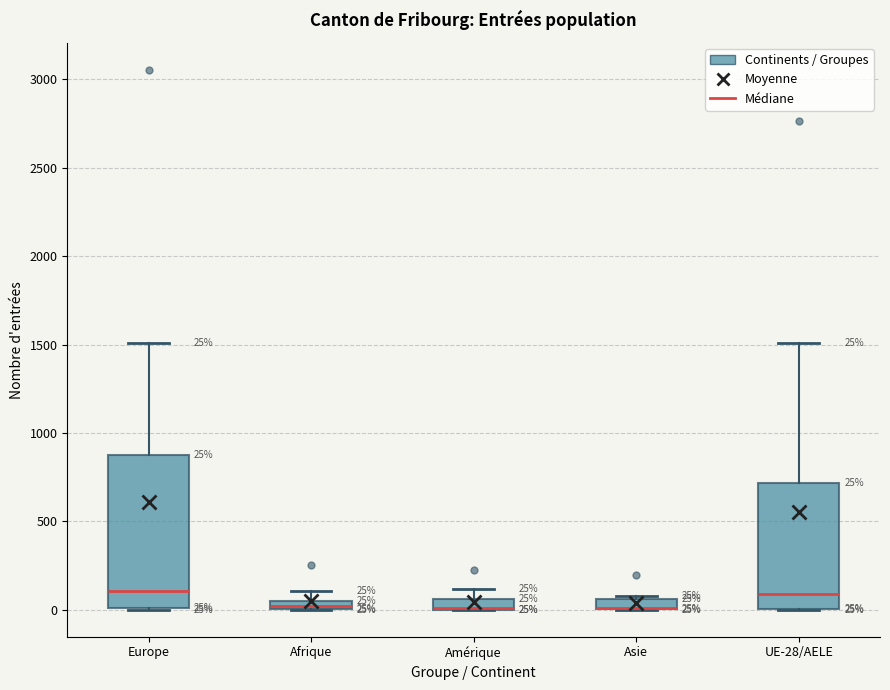

Which box is the tallest, from its lower edge to its upper edge?

Europe